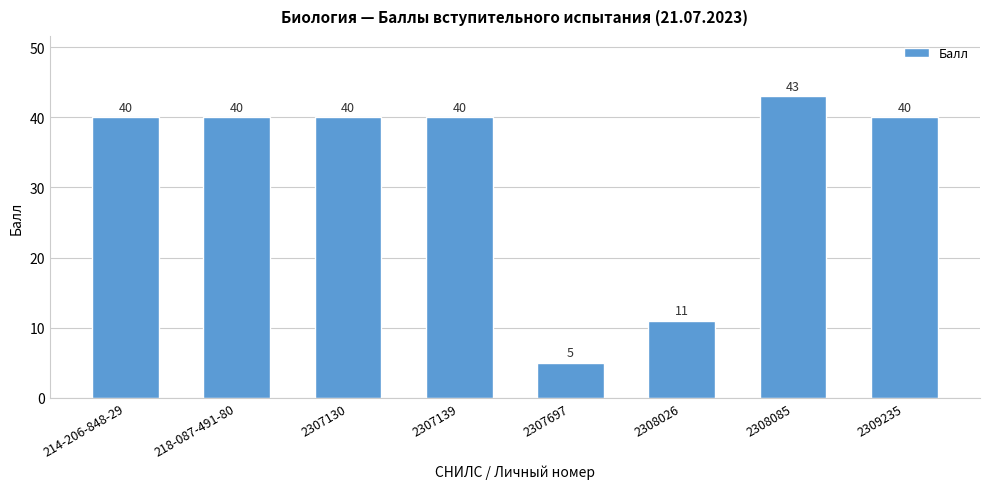

How many data points does each series have?

8